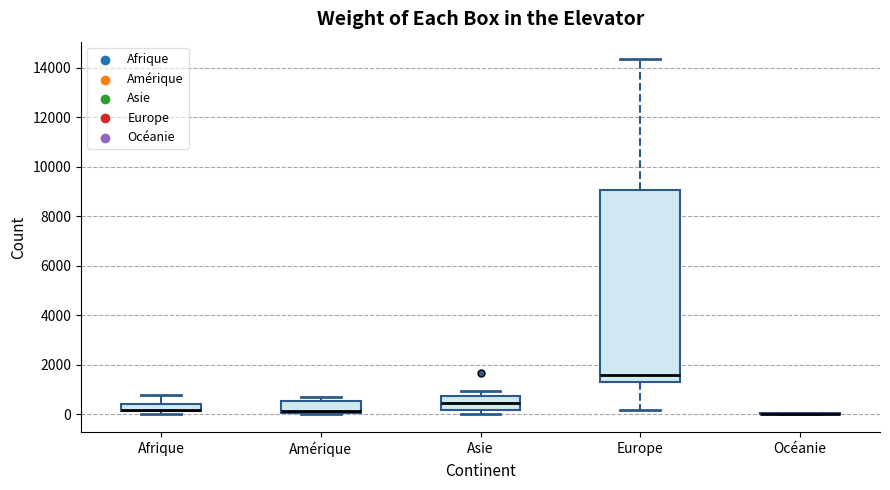

Which box is the tallest, from its lower edge to its upper edge?

Europe